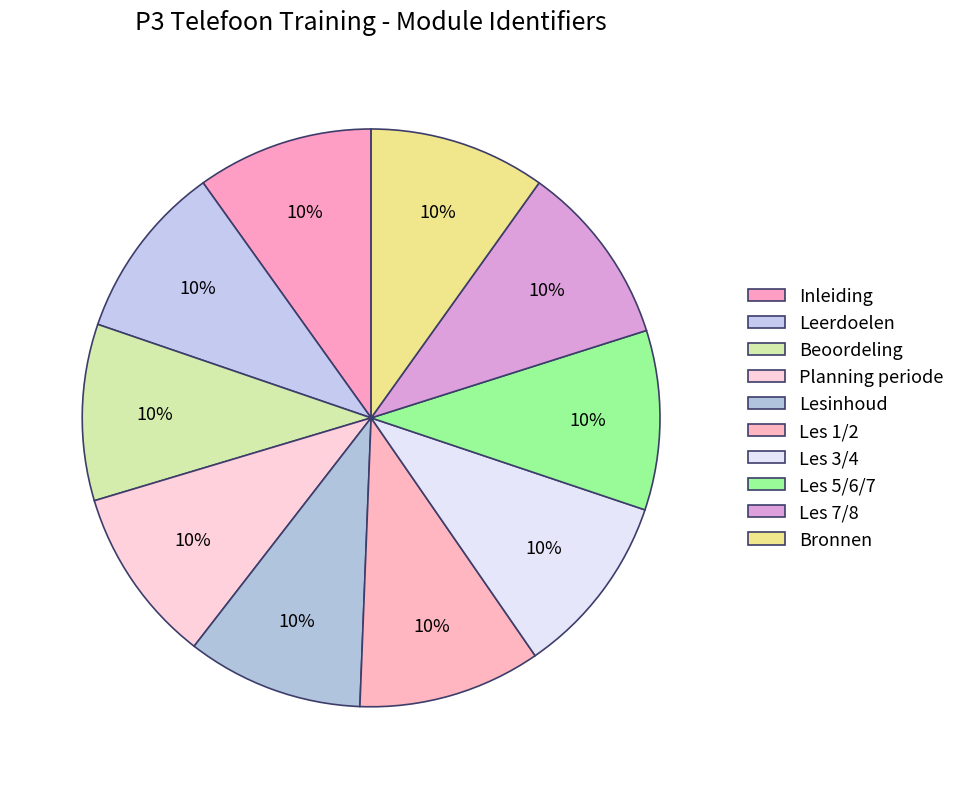

Approximately how many times larger is the value at Lesinhoud compared to Les 1/2?

1.0